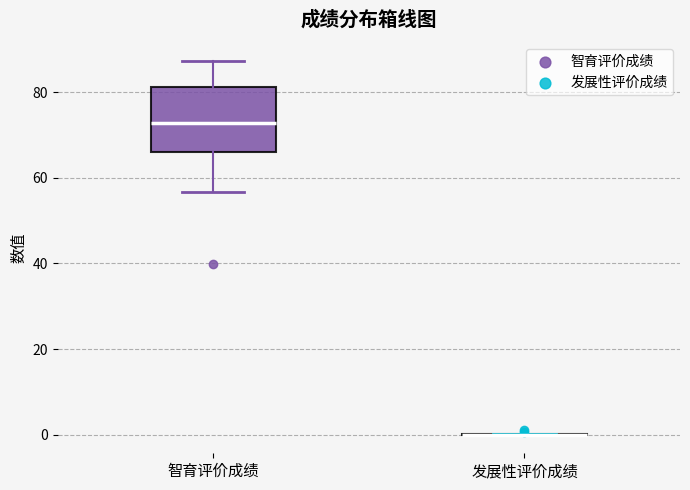

Where does the lower whisker of the box for 智育评价成绩 end on the y-axis? The values are not printed on the chart, so give them approximately, as read against the axis.

56